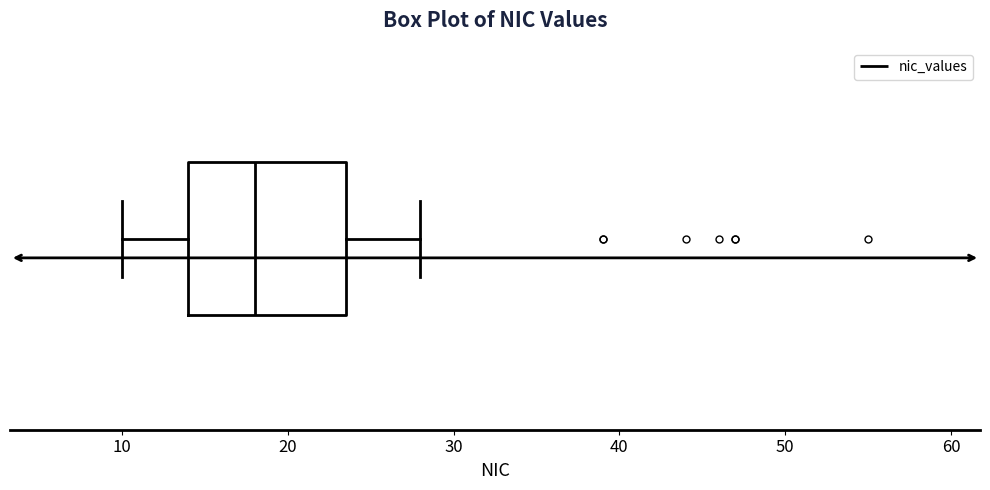

Read this box plot against the x-axis: the position of the median line, the range covered by the box, and the ends of both whiskers. The values are not printed on the chart, so give them approximately, as read against the axis.

median 18, box 14 to 24, whiskers 10 to 28